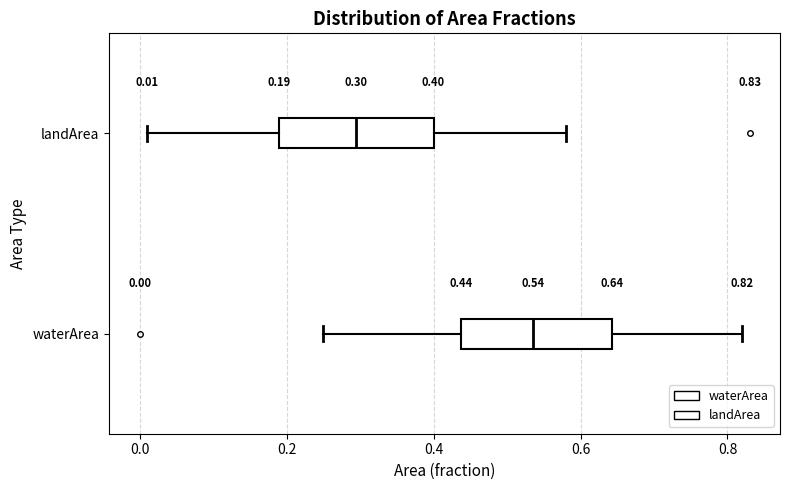

Which box has the furthest to the left median line?

landArea